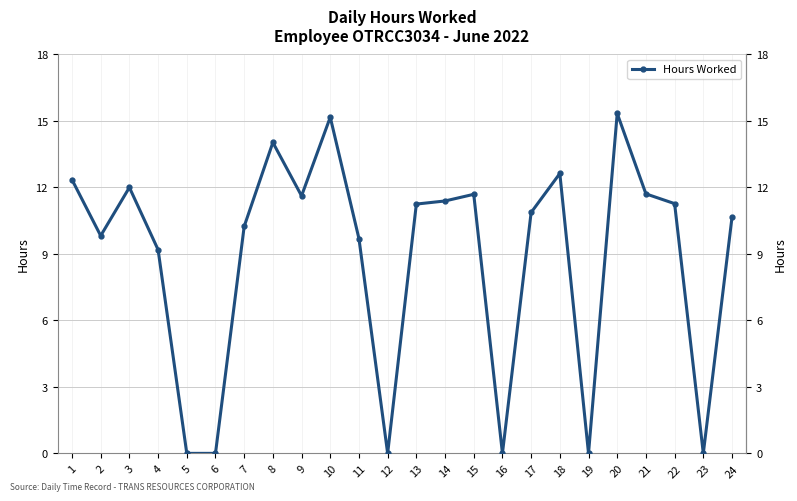

What is the average value?

8.8